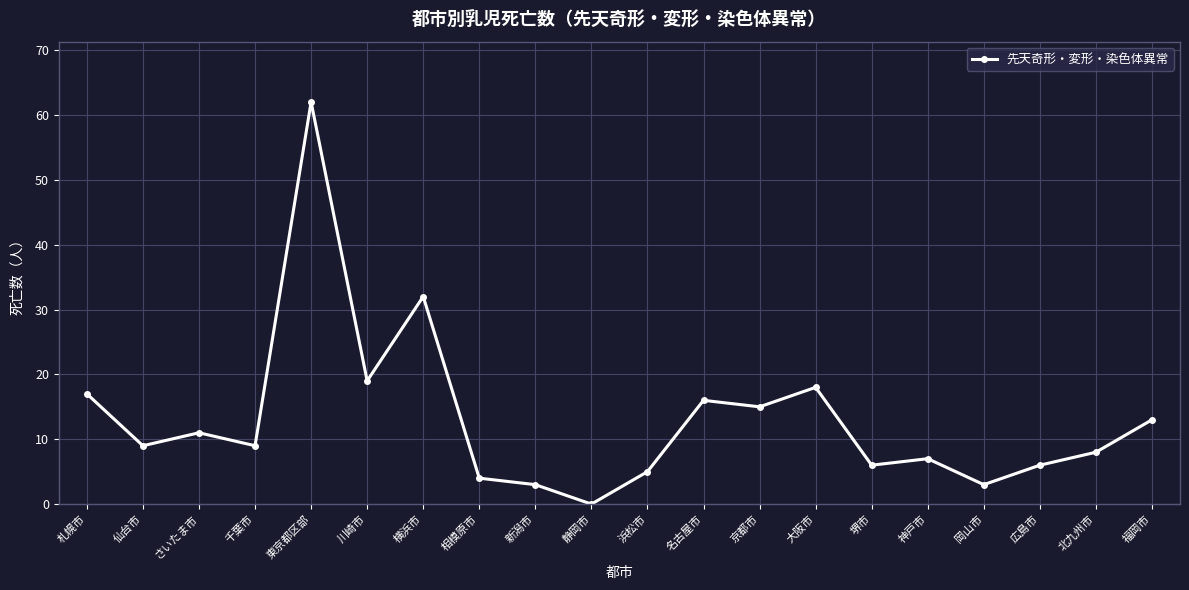

True or false: the data shows 3 at 堺市.

False